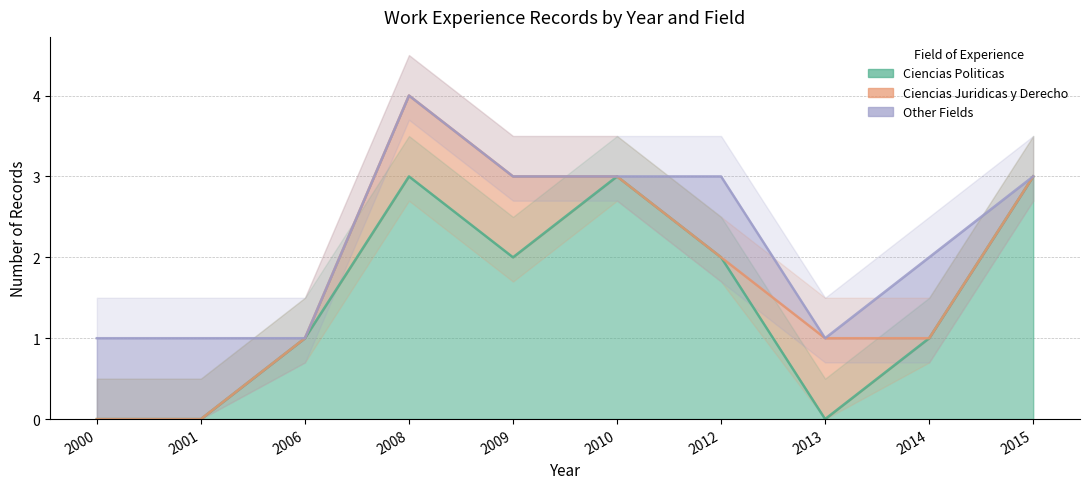

True or false: Ciencias Politicas and Other Fields cross at least once.

True